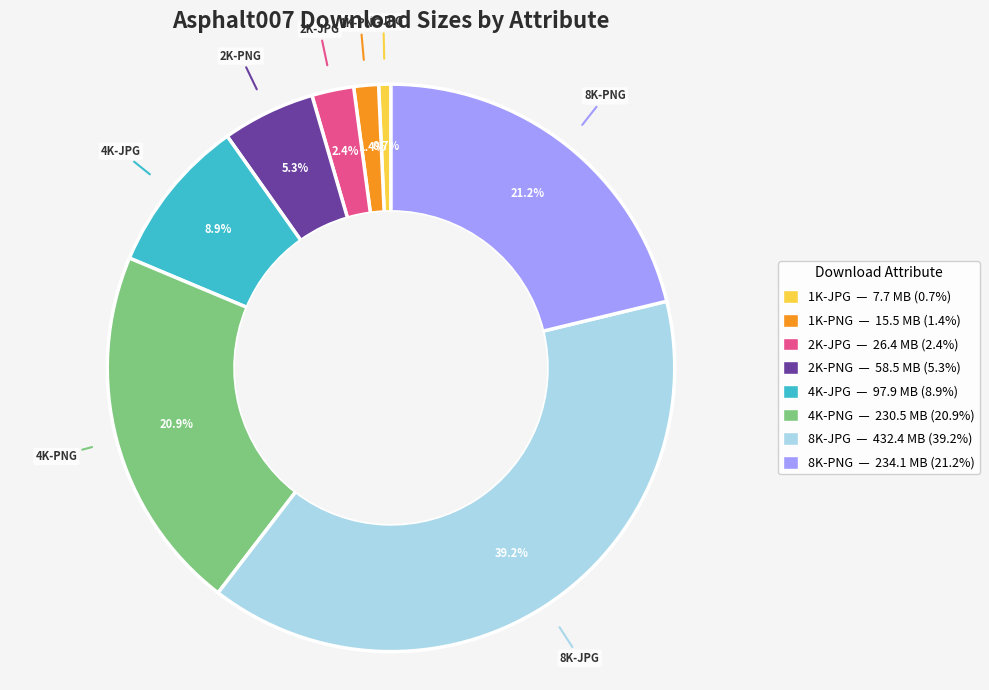

Which has a higher value, 2K-JPG or 8K-JPG?

8K-JPG